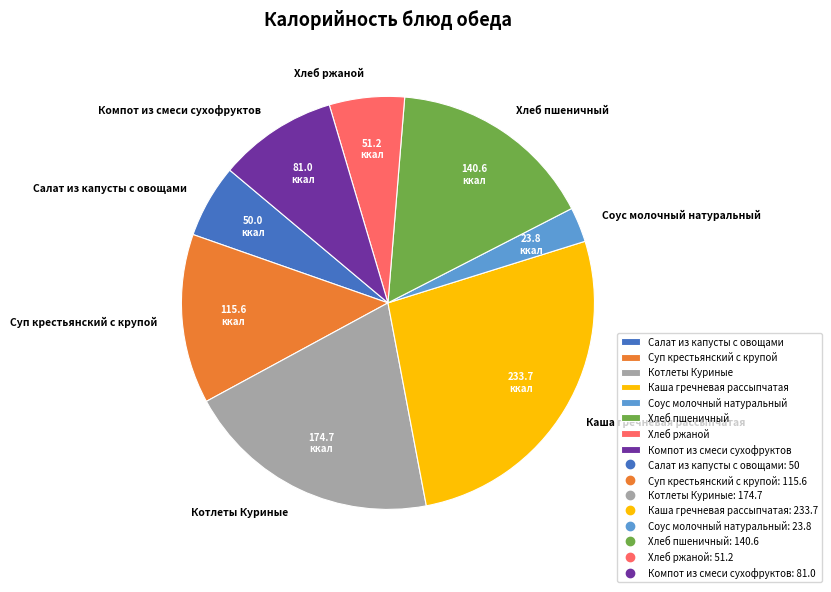

Combined, do Хлеб ржаной and Салат из капусты с овощами account for over 50%?

No